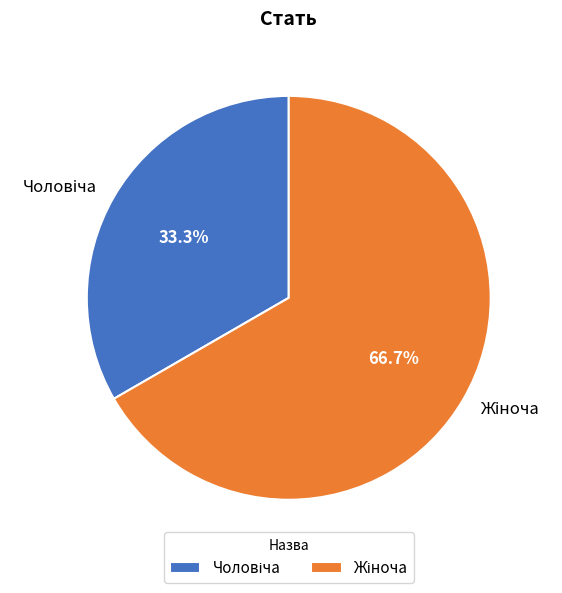

Is there any slice that represents more than half of the pie?

Yes